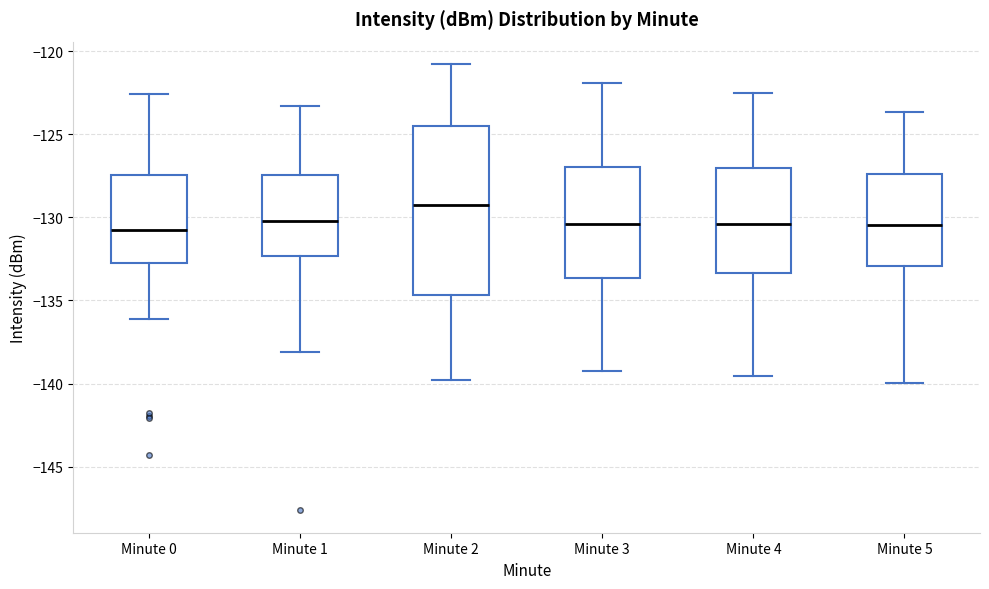

Reading left to right, transcribe this box plot: for each box, give where its median line is, the range the box spans, and where its two whiskers end, as read against the y-axis. The values are not printed on the chart, so give them approximately, as read against the axis.

Minute 0: median -131.0, box -132.5 to -127.5, whiskers -136.0 to -122.5
Minute 1: median -130.0, box -132.5 to -127.5, whiskers -138.0 to -123.5
Minute 2: median -129.5, box -134.5 to -124.5, whiskers -140.0 to -121.0
Minute 3: median -130.5, box -133.5 to -127.0, whiskers -139.0 to -122.0
Minute 4: median -130.5, box -133.5 to -127.0, whiskers -139.5 to -122.5
Minute 5: median -130.5, box -133.0 to -127.5, whiskers -140.0 to -123.5